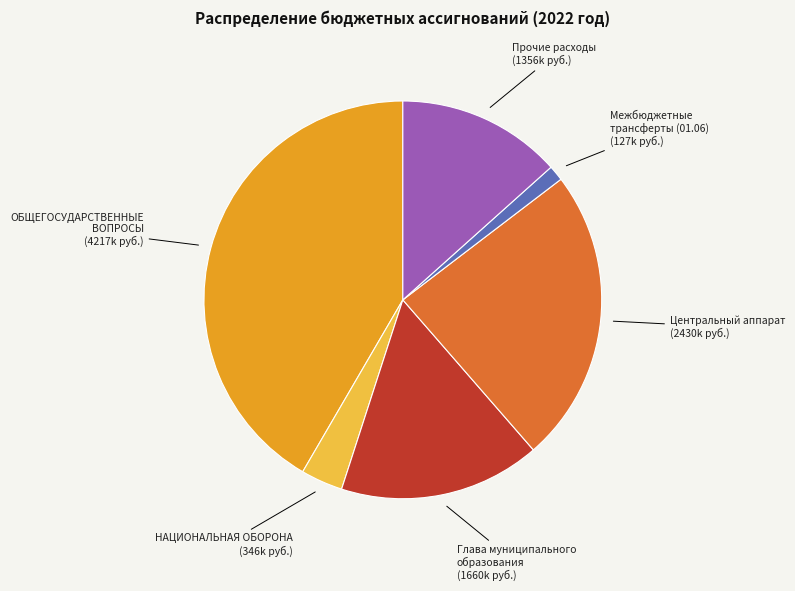

The Глава муниципального образования slice represents 29% of the pie. True or false?

False